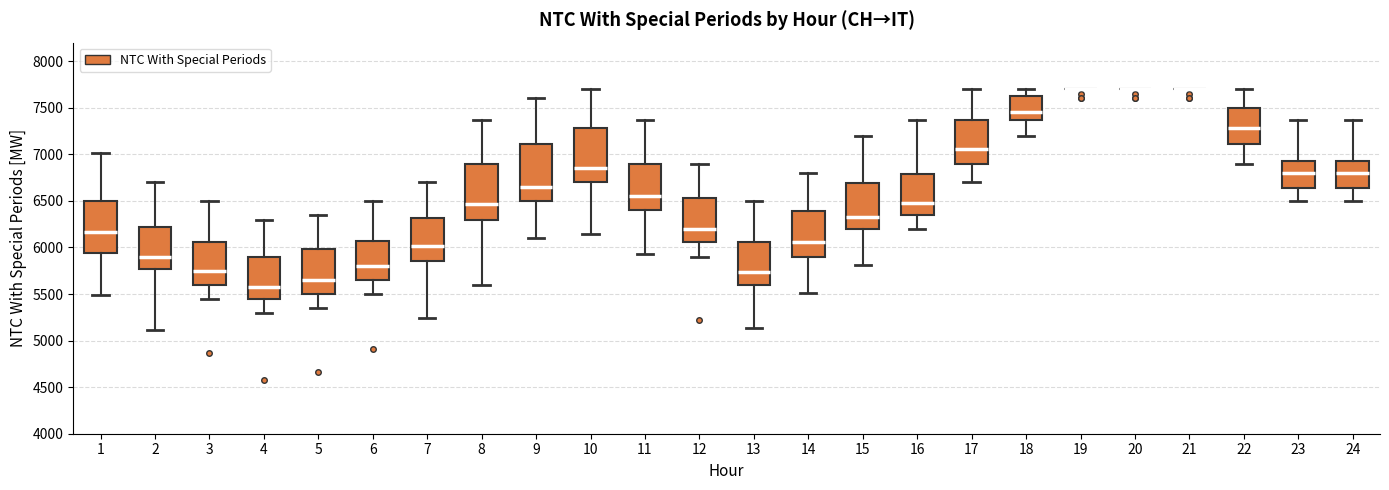

Where is the lower edge of the box at x = 24 on the y-axis? The values are not printed on the chart, so give them approximately, as read against the axis.

6650